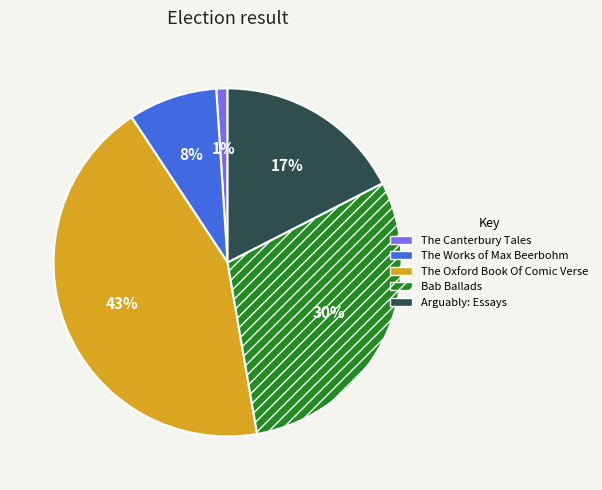

To the nearest percent, what is the average slice percentage?

20%